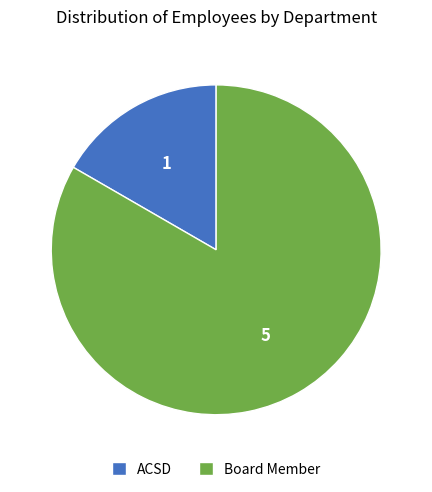

Between Board Member and ACSD, which is larger?

Board Member